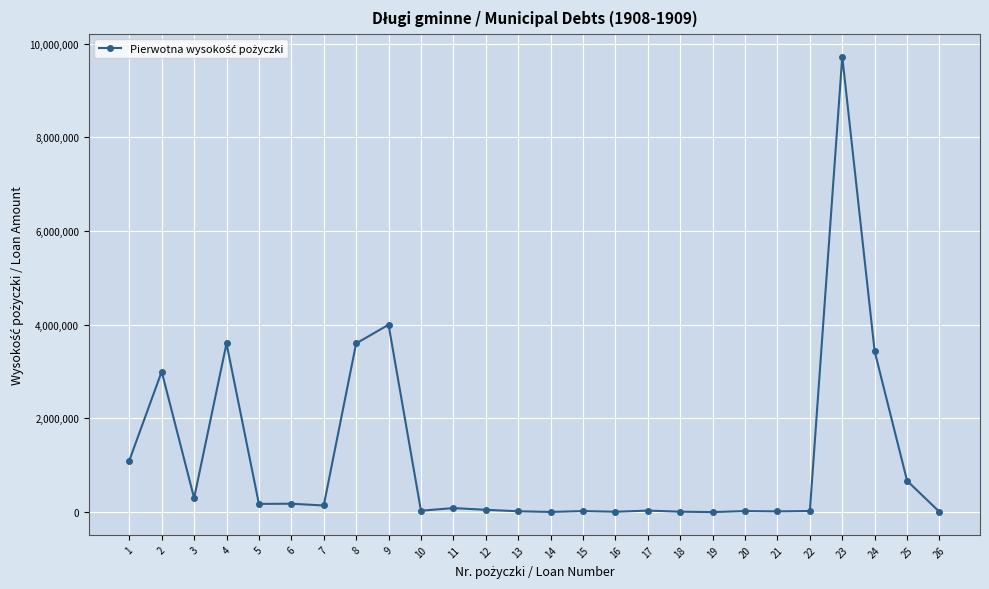

At which label is the value closest to 4860500?

9